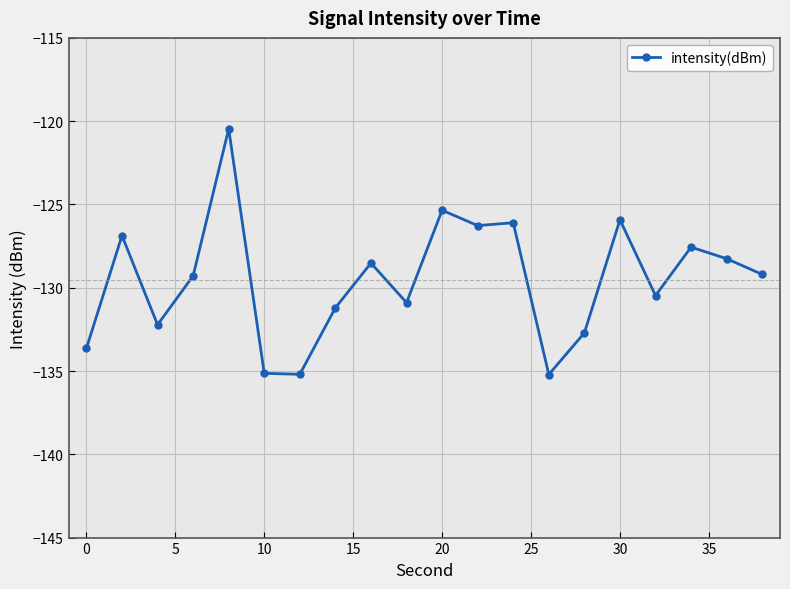

What is the value of the 6th point from the left?

-135.1